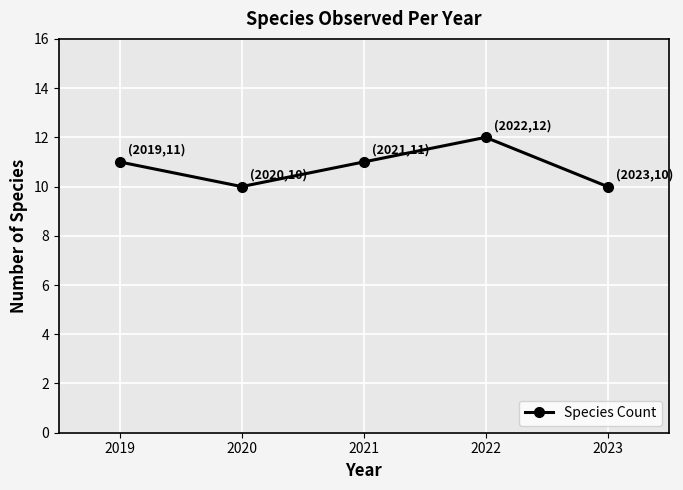

Which category has the highest value across all series?

2022